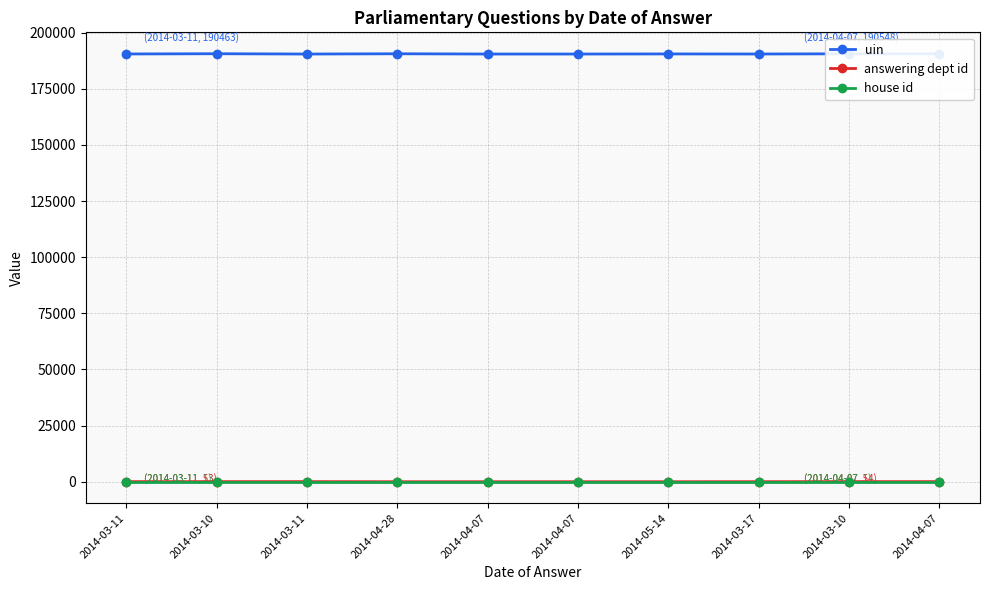

At which label is house id closest to 1?

2014-03-11